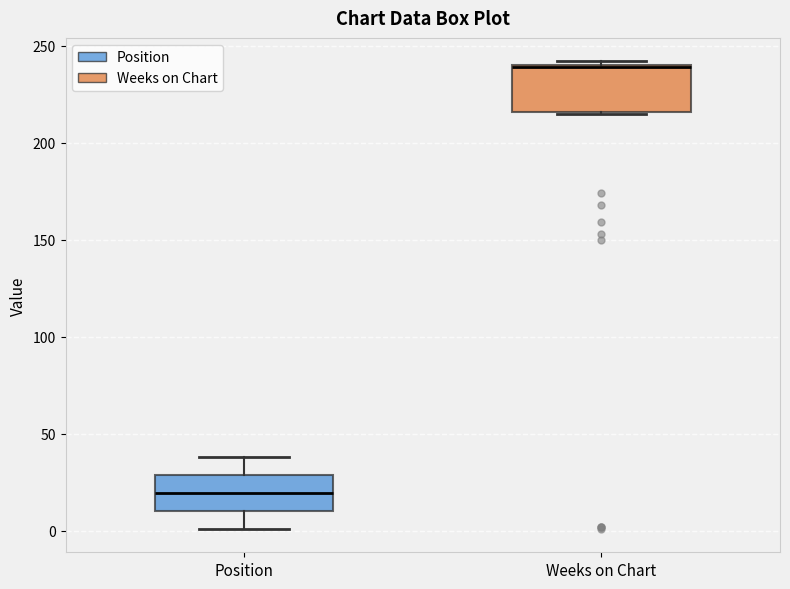

Where does the median line of the box for Position sit on the y-axis? The values are not printed on the chart, so give them approximately, as read against the axis.

20